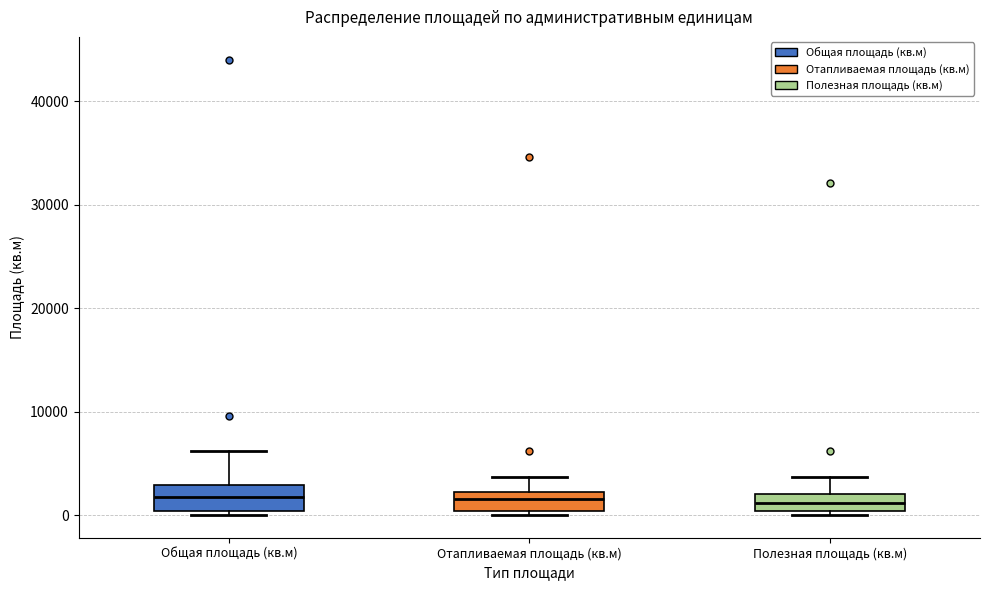

Reading left to right, read every box against the y-axis: the position of its median line, the range the box covers, and the ends of its whiskers. The values are not printed on the chart, so give them approximately, as read against the axis.

Общая площадь (кв.м): median 2000, box 0 to 3000, whiskers 0 (just below the box's lower edge) to 6000
Отапливаемая площадь (кв.м): median 2000 (inside the box), box 0 to 2000, whiskers 0 (just below the box's lower edge) to 4000
Полезная площадь (кв.м): median 1000, box 0 to 2000, whiskers 0 (just below the box's lower edge) to 4000